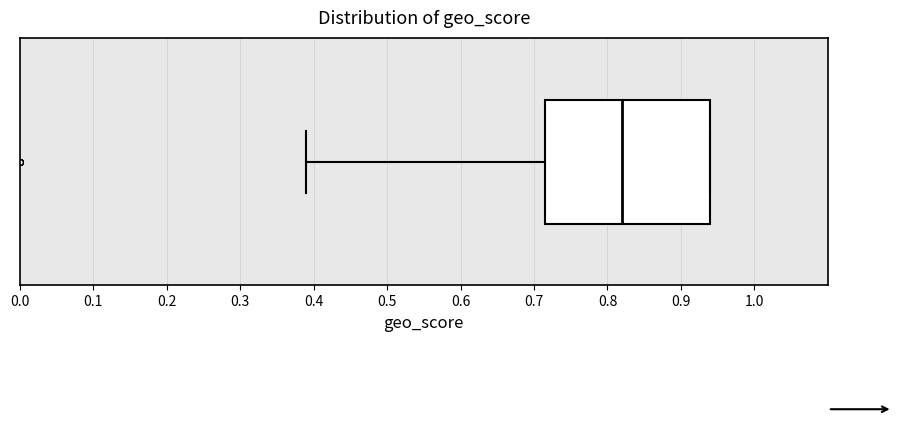

Transcribe this box plot: give where the median line is, the range the box spans, and where the two whiskers end, as read against the x-axis. The values are not printed on the chart, so give them approximately, as read against the axis.

median 0.82, box 0.72 to 0.94, whiskers 0.39 to 0.94